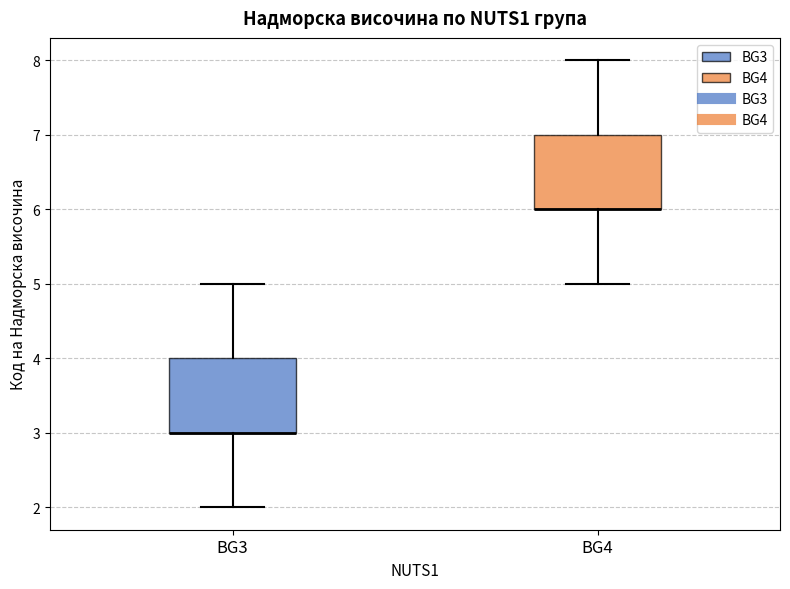

Where does the lower whisker of the box for BG3 end on the y-axis? The values are not printed on the chart, so give them approximately, as read against the axis.

2